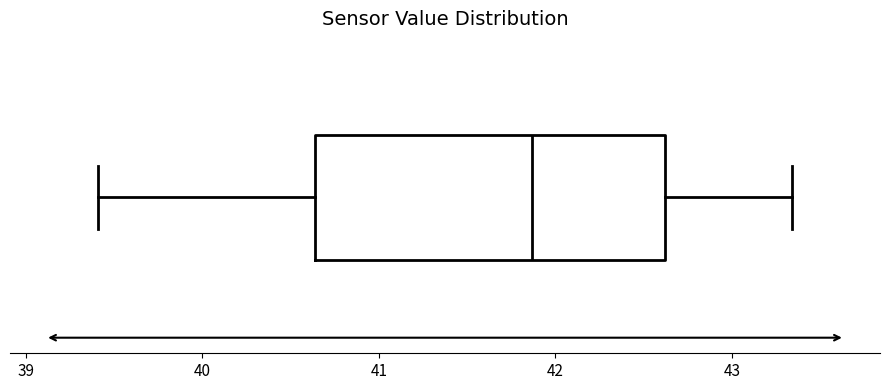

Transcribe this box plot: give where the median line is, the range the box spans, and where the two whiskers end, as read against the x-axis. The values are not printed on the chart, so give them approximately, as read against the axis.

median 41.9, box 40.6 to 42.6, whiskers 39.4 to 43.3